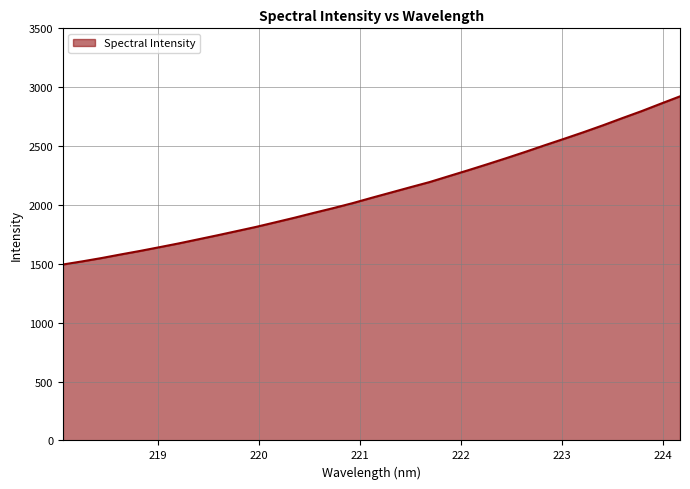

What is the minimum value shown in the chart?

1494.3